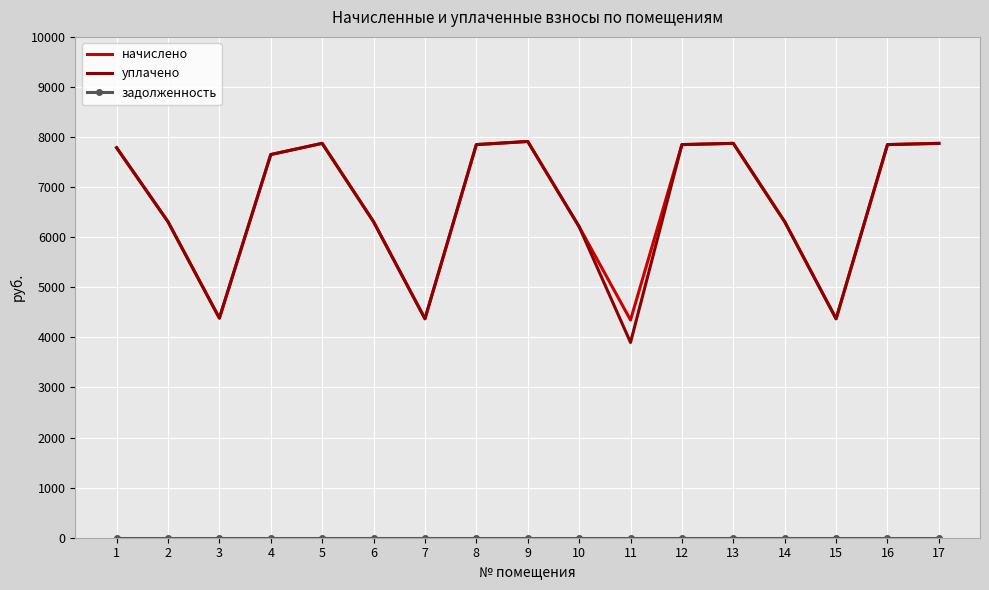

What is the minimum value for начислено?

4347.0